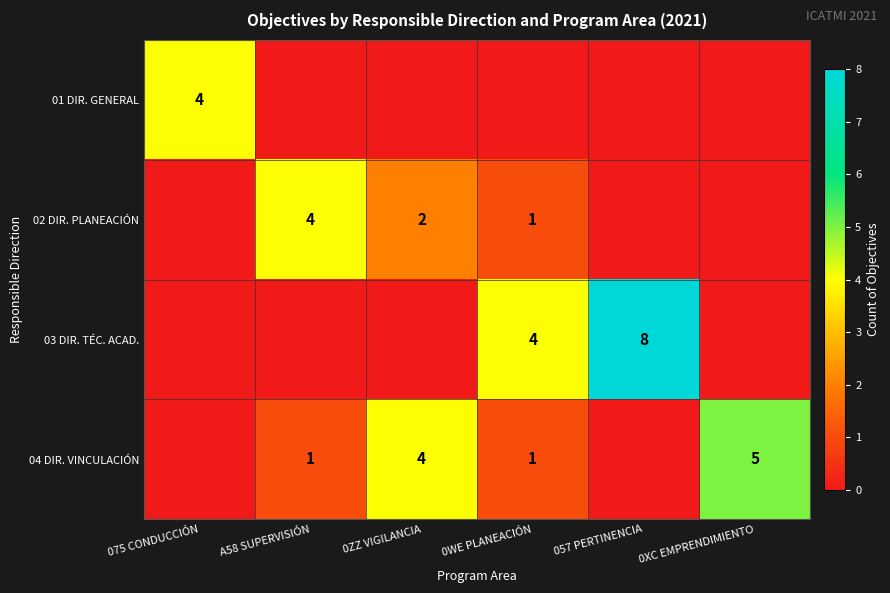

Is it true that 04 DIR. VINCULACIÓN equals 2 at 0WE PLANEACIÓN?

False